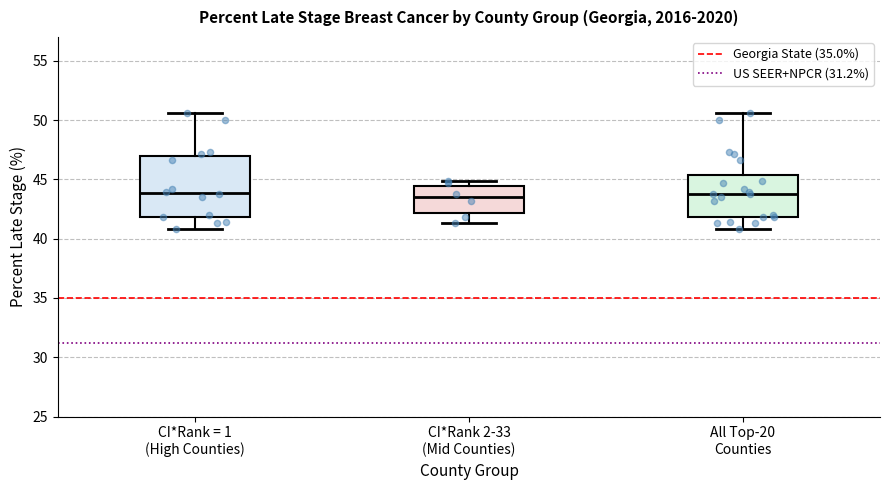

Reading left to right, read every box against the y-axis: the position of its median line, the range the box covers, and the ends of its whiskers. The values are not printed on the chart, so give them approximately, as read against the axis.

CI*Rank = 1 (High Counties): median 44.0, box 42.0 to 47.0, whiskers 41.0 to 50.5
CI*Rank 2-33 (Mid Counties): median 43.5, box 42.0 to 44.5, whiskers 41.5 to 45.0
All Top-20 Counties: median 44.0, box 42.0 to 45.5, whiskers 41.0 to 50.5